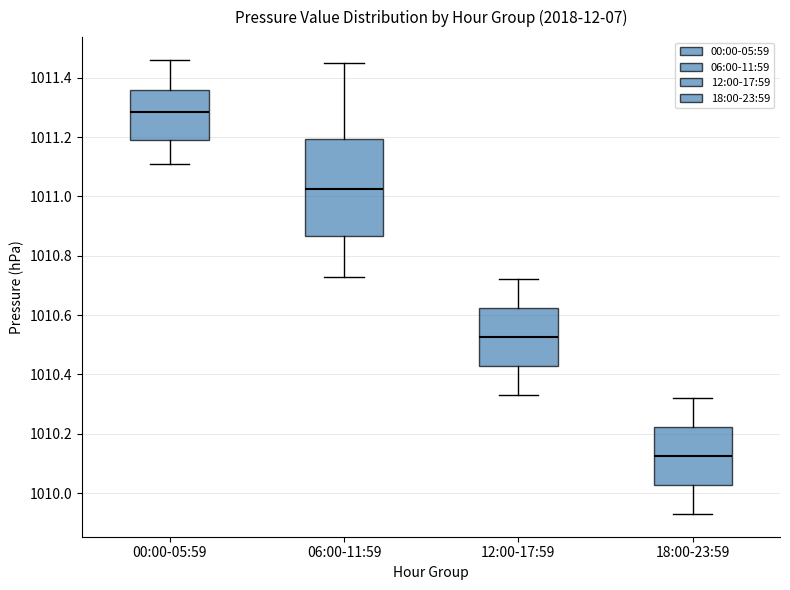

Reading left to right, transcribe this box plot: for each box, give where its median line is, the range the box spans, and where its two whiskers end, as read against the y-axis. The values are not printed on the chart, so give them approximately, as read against the axis.

00:00-05:59: median 1011.28, box 1011.20 to 1011.36, whiskers 1011.12 to 1011.46
06:00-11:59: median 1011.02, box 1010.86 to 1011.20, whiskers 1010.74 to 1011.46
12:00-17:59: median 1010.52, box 1010.42 to 1010.62, whiskers 1010.34 to 1010.72
18:00-23:59: median 1010.12, box 1010.02 to 1010.22, whiskers 1009.94 to 1010.32